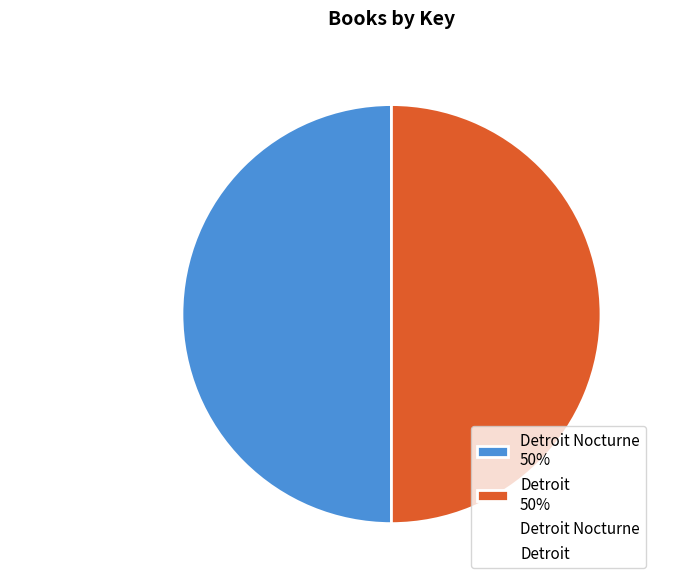

Combined, do Detroit 50% and Detroit Nocturne 50% account for over 50%?

Yes